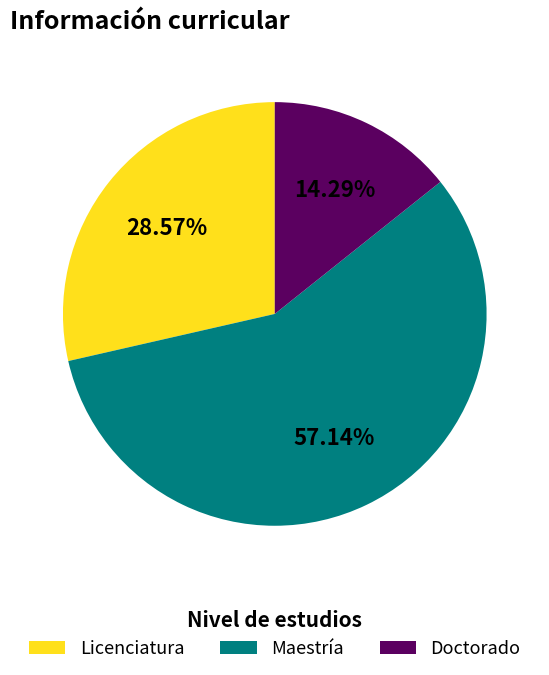

Do Maestría and Licenciatura together represent more than half of the pie?

Yes